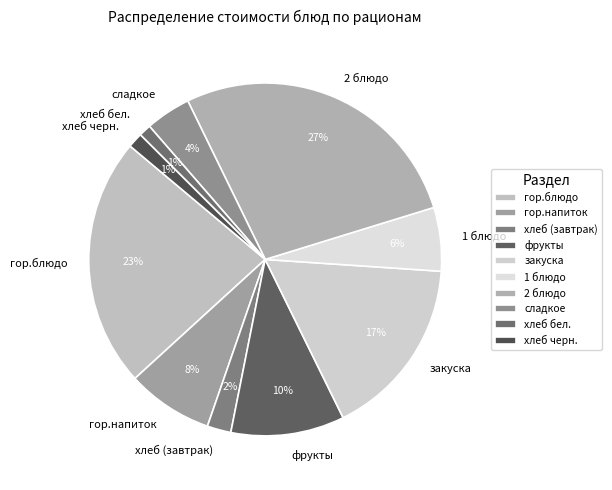

Count the number of slices in the pie.

10